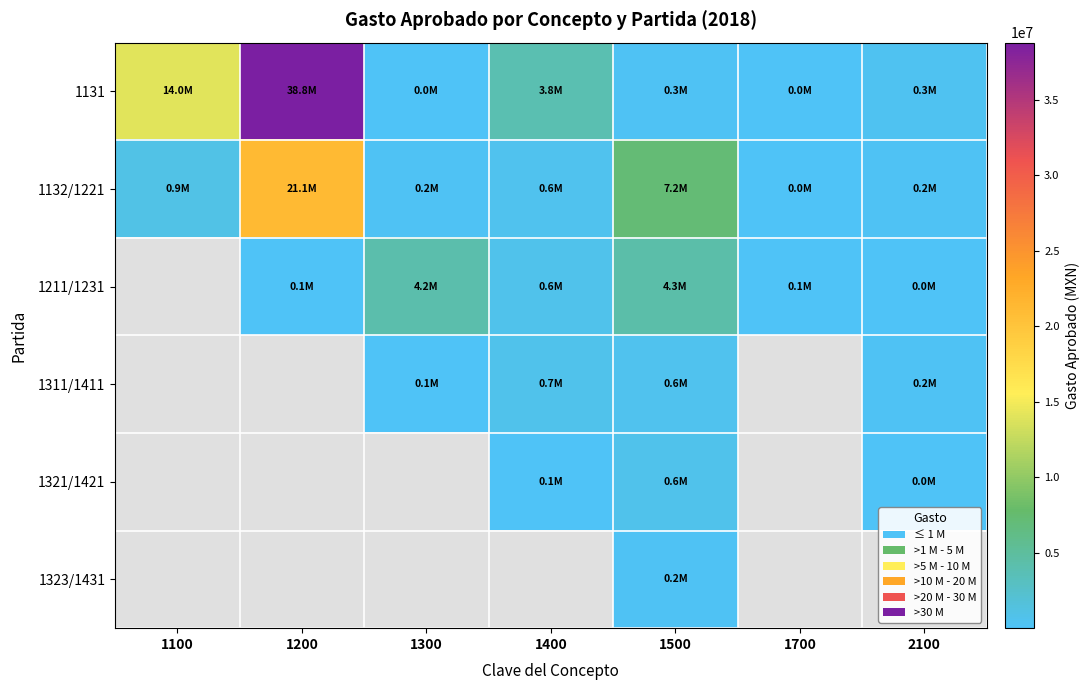

At how many categories does at least one series exceed 35284274?

1